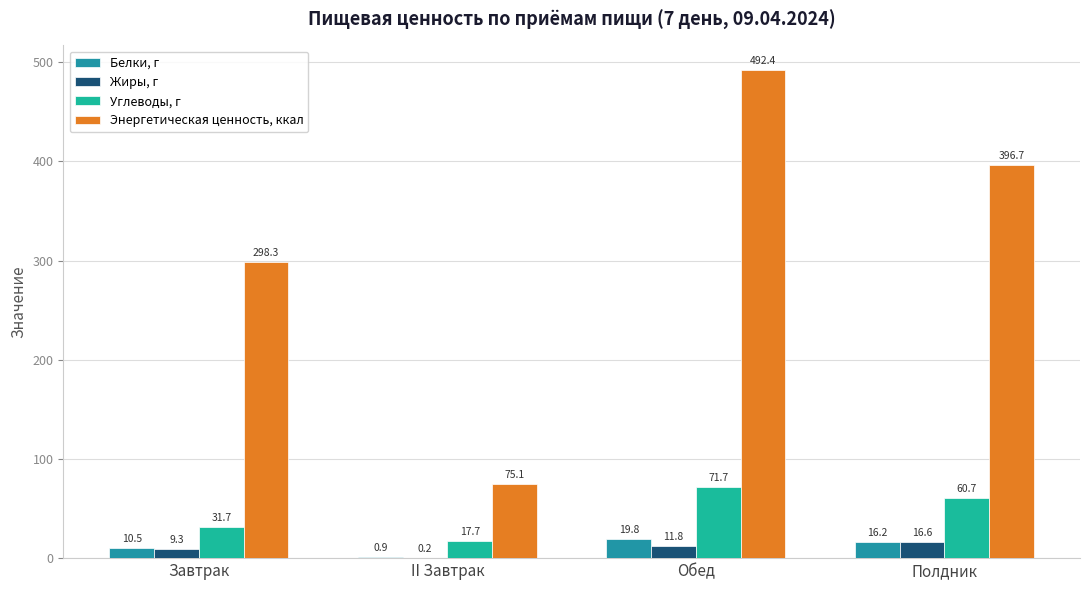

Are the bars grouped side by side (vs. stacked)?

Yes